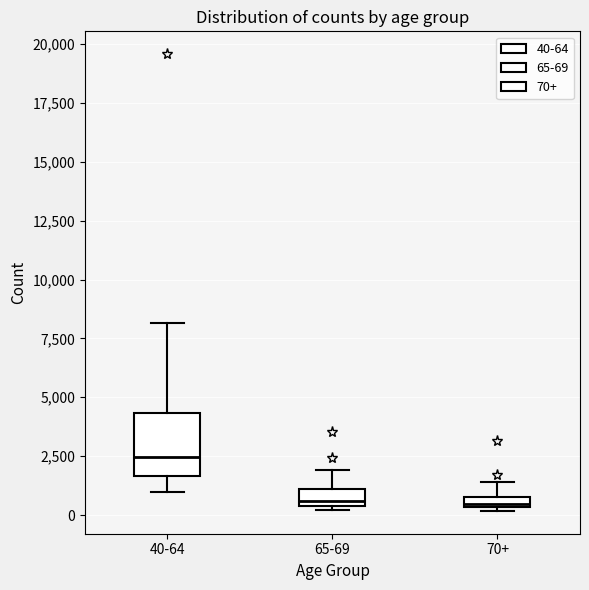

Comparing the boxes themselves (not the whiskers), which one is the tallest?

40-64